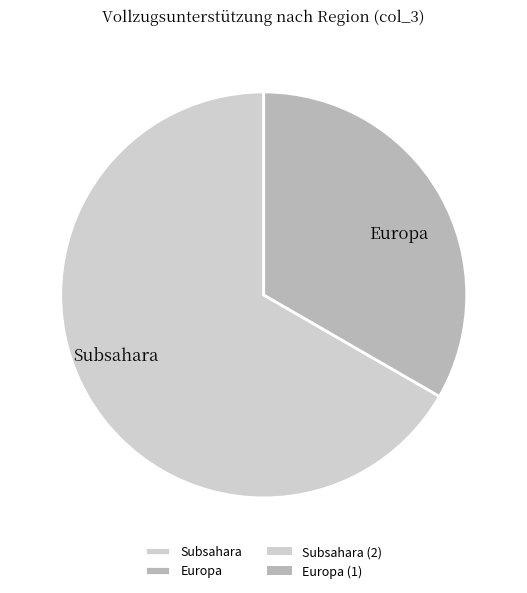

How many segments does this pie chart have?

2